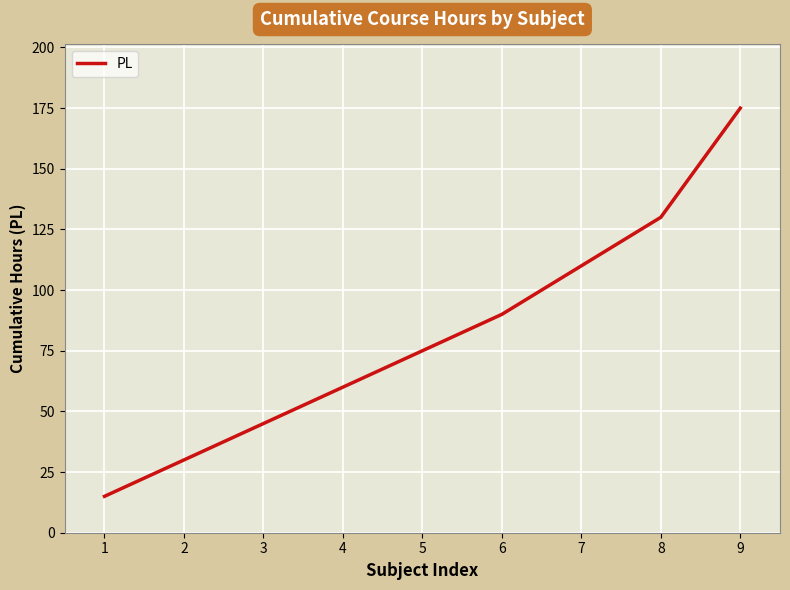

How many values are below 75?

4